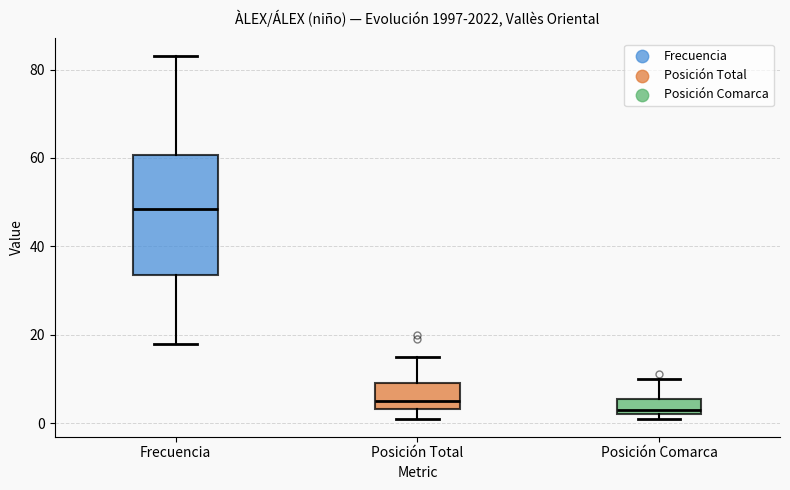

Where does the upper whisker of the box for Posición Total end on the y-axis? The values are not printed on the chart, so give them approximately, as read against the axis.

16